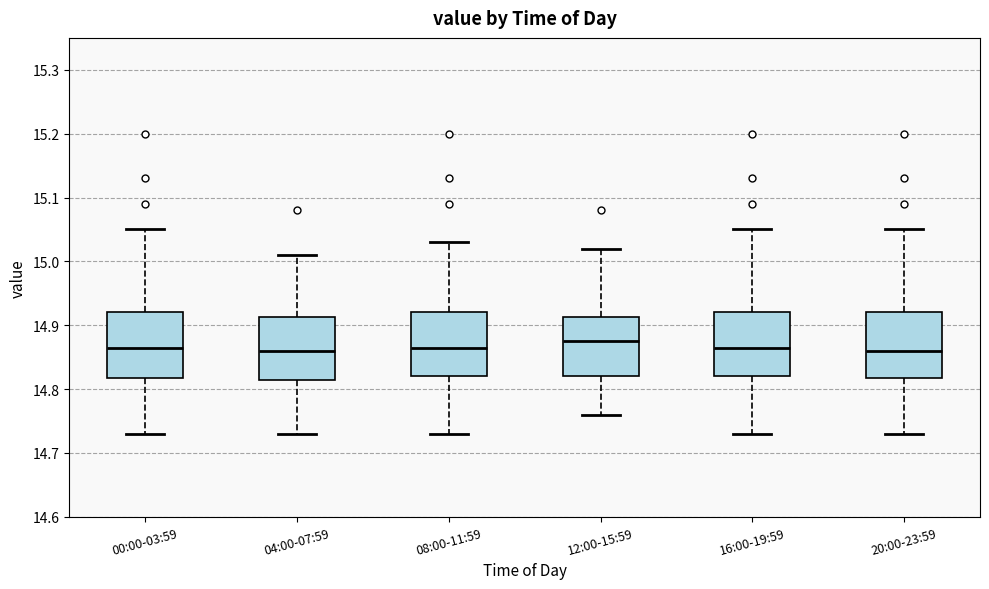

Reading left to right, read every box against the y-axis: the position of its median line, the range the box covers, and the ends of its whiskers. The values are not printed on the chart, so give them approximately, as read against the axis.

00:00-03:59: median 14.87, box 14.82 to 14.92, whiskers 14.73 to 15.05
04:00-07:59: median 14.86, box 14.82 to 14.91, whiskers 14.73 to 15.01
08:00-11:59: median 14.87, box 14.82 to 14.92, whiskers 14.73 to 15.03
12:00-15:59: median 14.88, box 14.82 to 14.91, whiskers 14.76 to 15.02
16:00-19:59: median 14.87, box 14.82 to 14.92, whiskers 14.73 to 15.05
20:00-23:59: median 14.86, box 14.82 to 14.92, whiskers 14.73 to 15.05